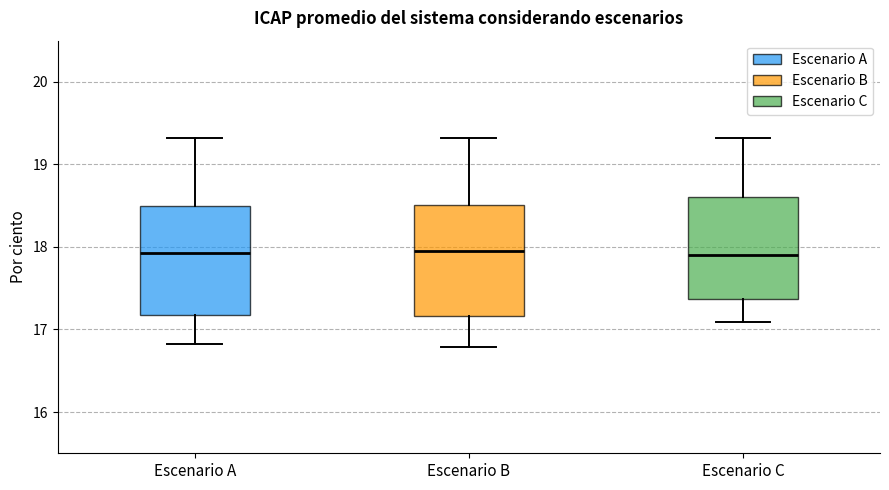

Reading left to right, read every box against the y-axis: the position of its median line, the range the box covers, and the ends of its whiskers. The values are not printed on the chart, so give them approximately, as read against the axis.

Escenario A: median 17.9, box 17.2 to 18.5, whiskers 16.8 to 19.3
Escenario B: median 17.9, box 17.2 to 18.5, whiskers 16.8 to 19.3
Escenario C: median 17.9, box 17.4 to 18.6, whiskers 17.1 to 19.3